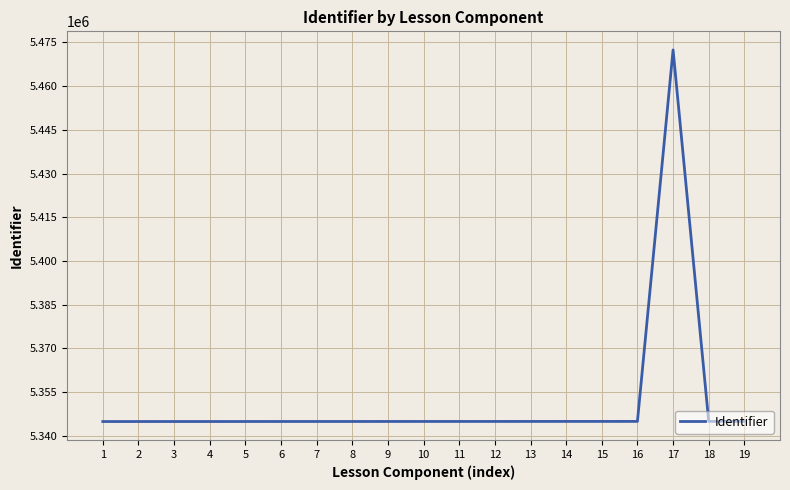

What is the ratio of the value at 12 to the value at 14?

1.0